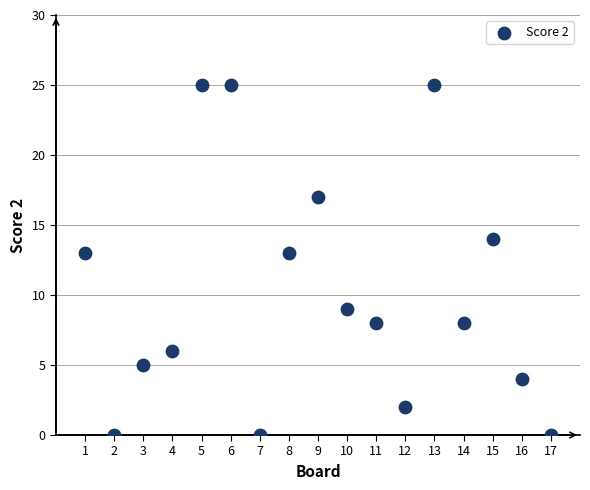

What is the range of X values (max minus min)?

16